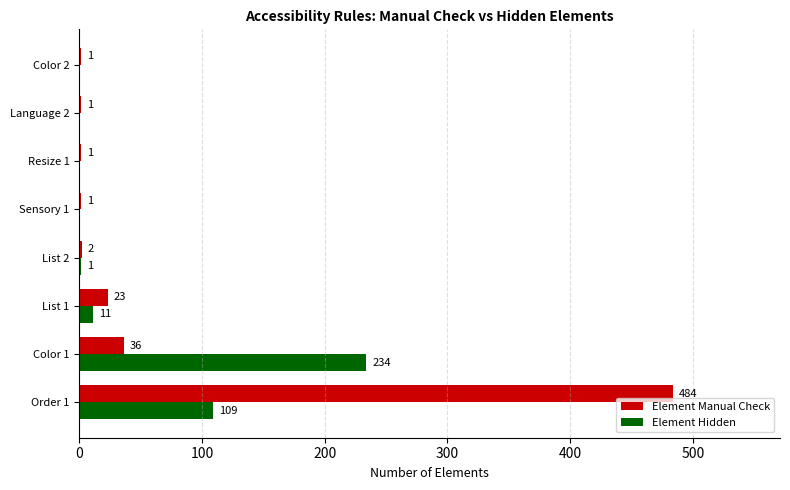

Is it true that Element Hidden equals 0 at Resize 1?

True